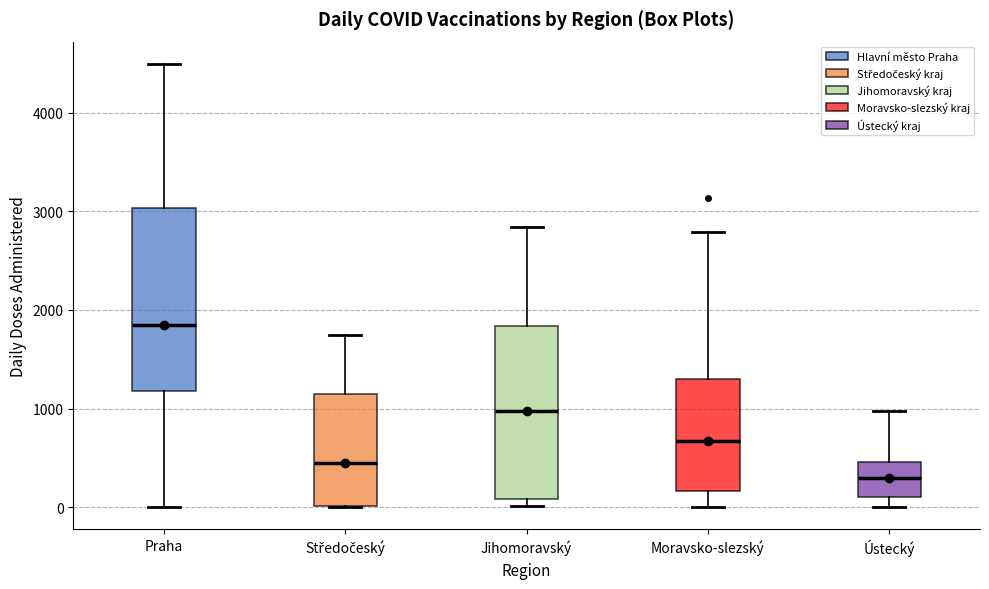

Reading left to right, transcribe this box plot: for each box, give where its median line is, the range the box spans, and where its two whiskers end, as read against the y-axis. The values are not printed on the chart, so give them approximately, as read against the axis.

Praha: median 1900, box 1200 to 3000, whiskers 0 to 4500
Středočeský: median 400, box 0 to 1200, whiskers 0 to 1700
Jihomoravský: median 1000, box 100 to 1800, whiskers 0 to 2800
Moravsko-slezský: median 700, box 200 to 1300, whiskers 0 to 2800
Ústecký: median 300, box 100 to 500, whiskers 0 to 1000